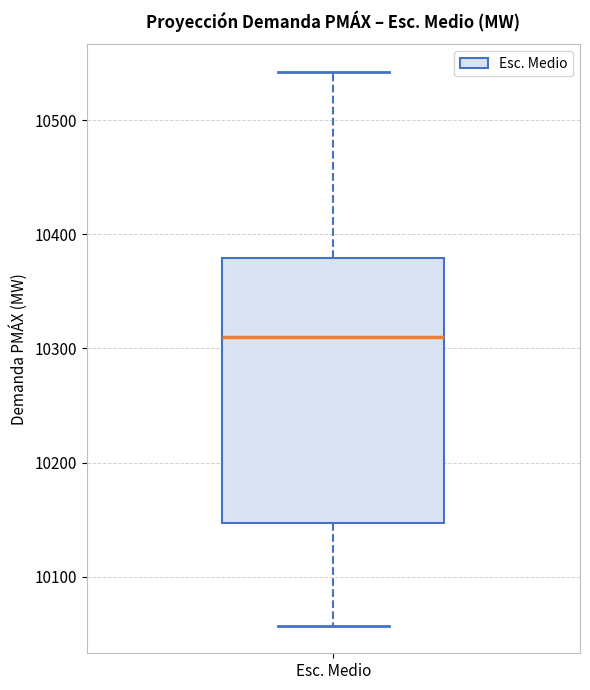

Read this box plot against the y-axis: the position of the median line, the range covered by the box, and the ends of both whiskers. The values are not printed on the chart, so give them approximately, as read against the axis.

median 10310, box 10150 to 10380, whiskers 10060 to 10540